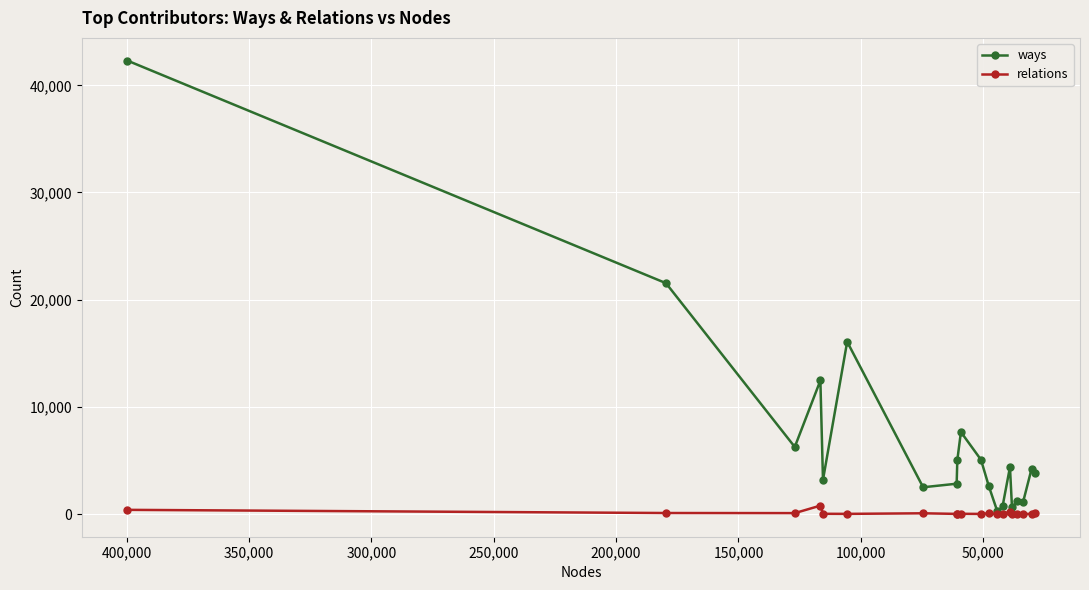

How many lines are shown in the chart?

2